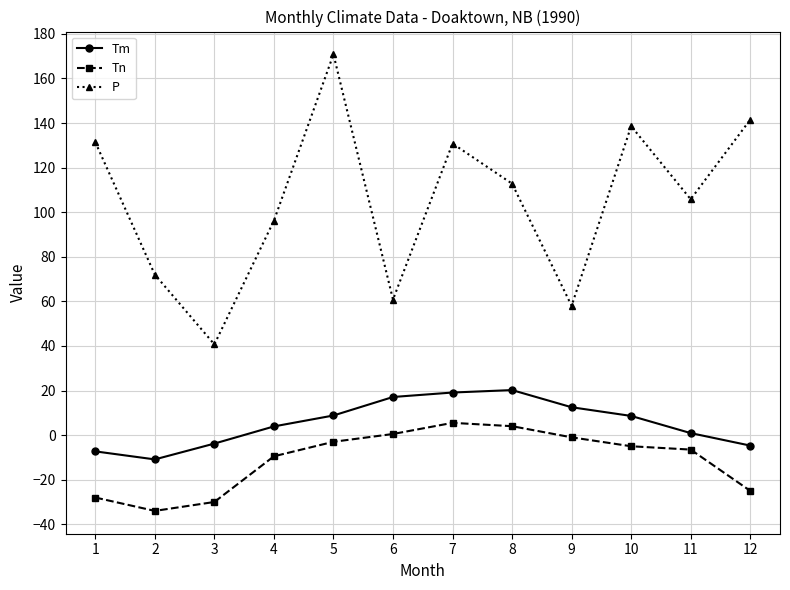

Which series has the largest range (max minus min)?

P